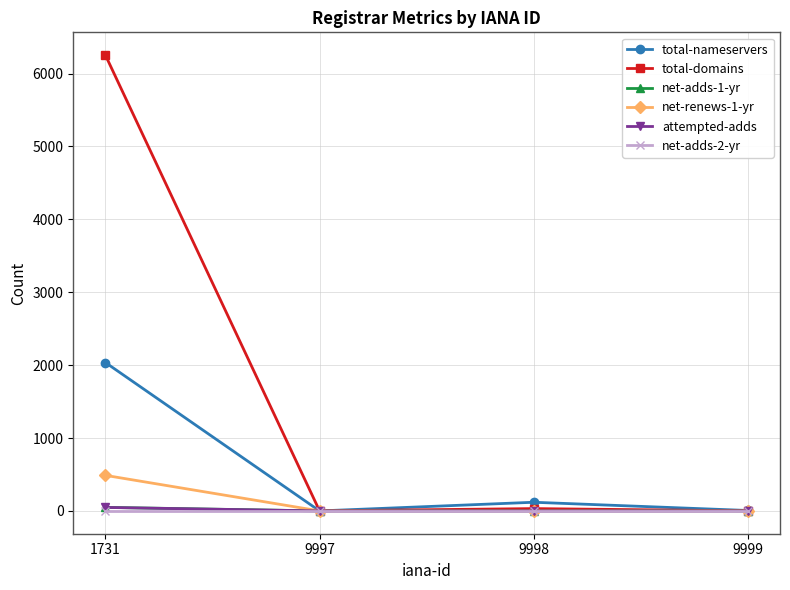

At which category is the sum across all series the highest?

1731